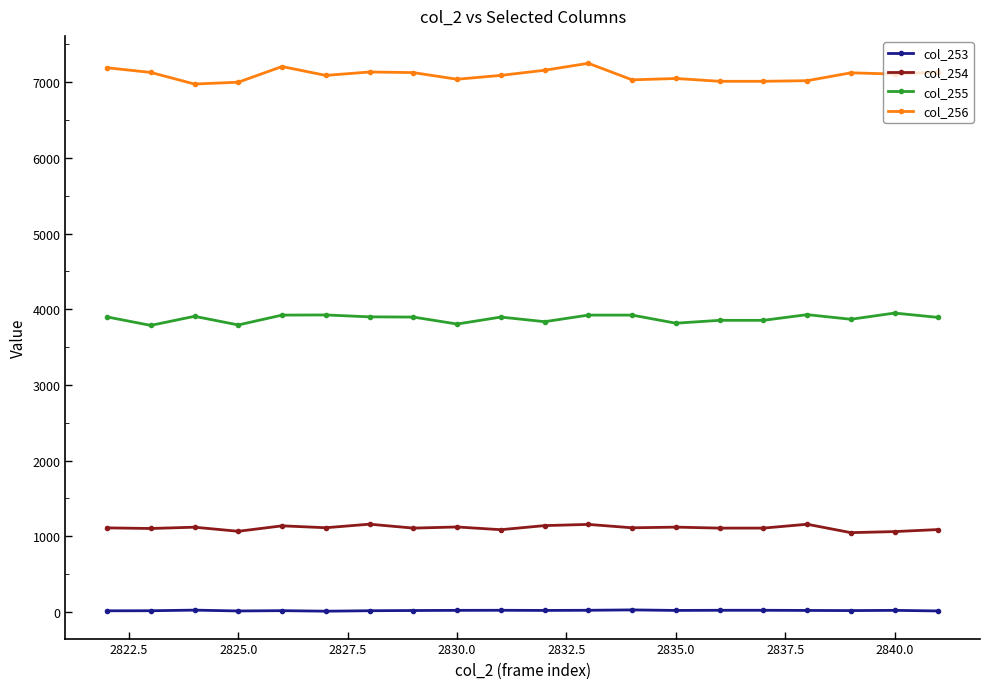

Which series has the largest total across all categories?

col_256